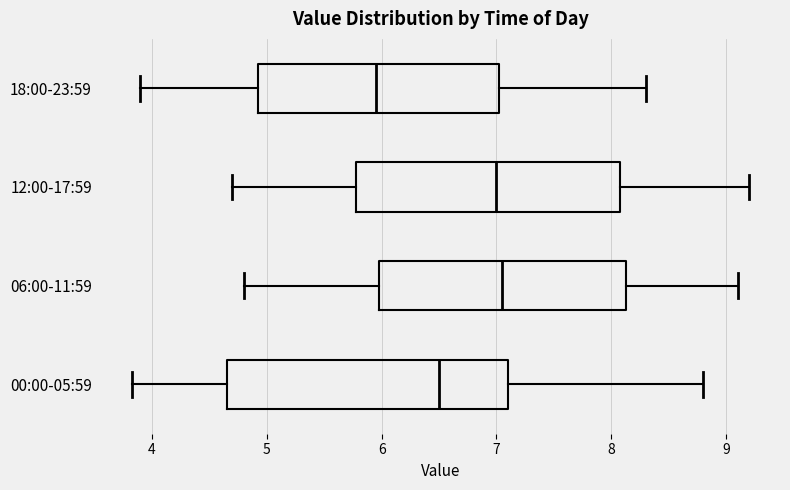

Reading bottom to top, transcribe this box plot: for each box, give where its median line is, the range the box spans, and where its two whiskers end, as read against the x-axis. The values are not printed on the chart, so give them approximately, as read against the axis.

00:00-05:59: median 6.5, box 4.7 to 7.1, whiskers 3.8 to 8.8
06:00-11:59: median 7.1, box 6.0 to 8.1, whiskers 4.8 to 9.1
12:00-17:59: median 7.0, box 5.8 to 8.1, whiskers 4.7 to 9.2
18:00-23:59: median 6.0, box 4.9 to 7.0, whiskers 3.9 to 8.3